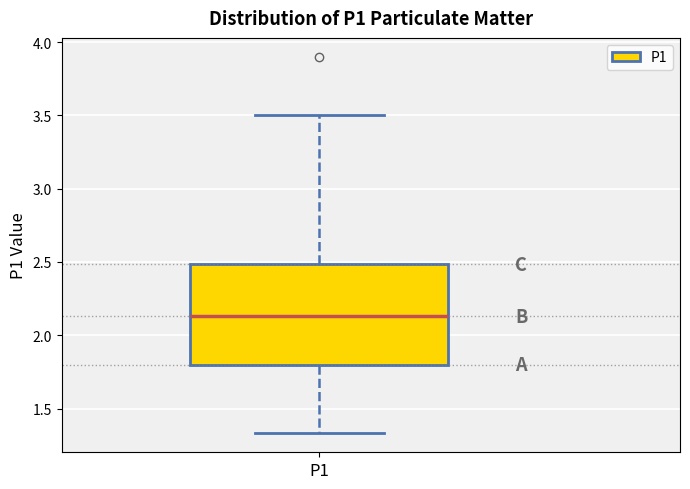

Where is the upper edge of the box for P1 on the y-axis? The values are not printed on the chart, so give them approximately, as read against the axis.

2.50